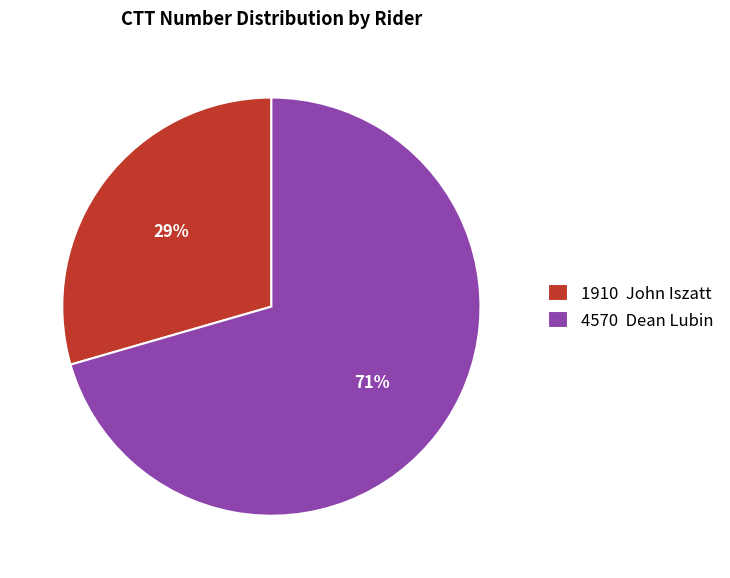

Which has a higher value, 1910 John Iszatt or 4570 Dean Lubin?

4570 Dean Lubin